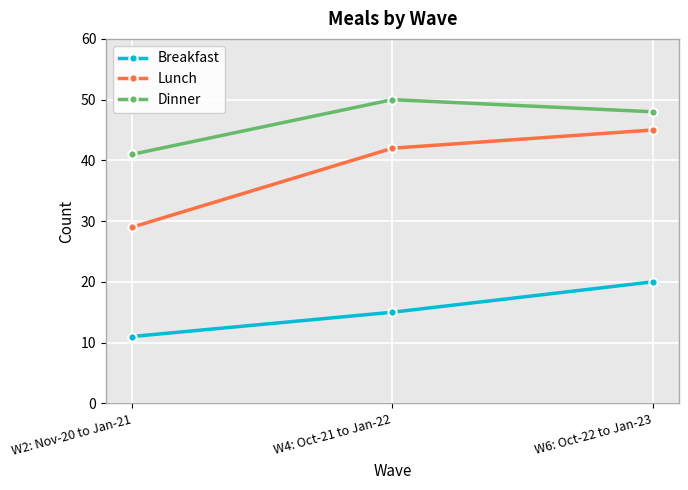

What is the sum of all Breakfast values?

46